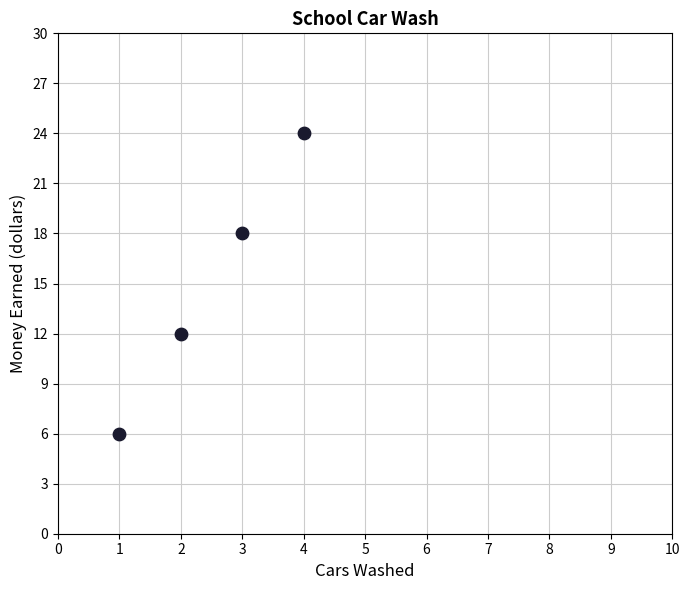

What is the range of Y values (max minus min)?

18